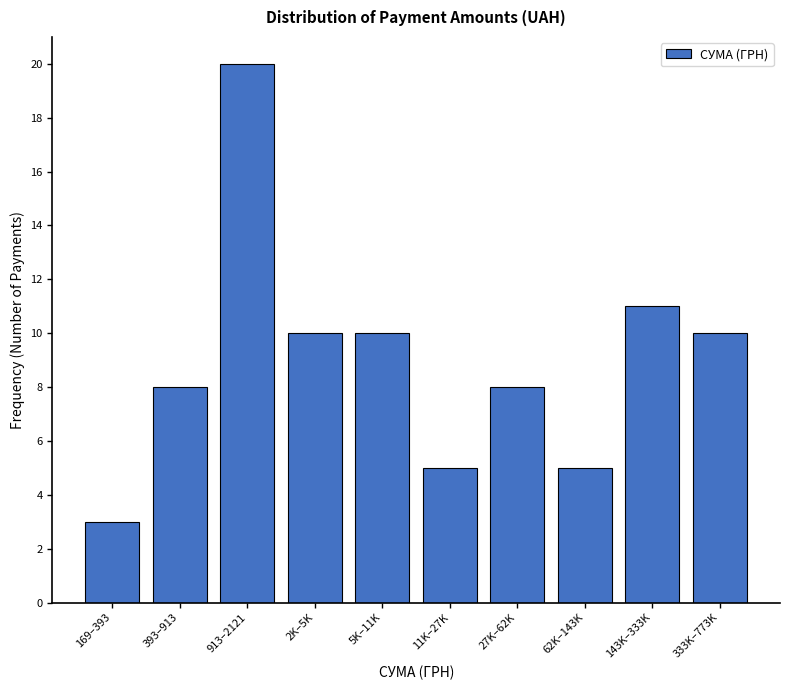

Reading right to left, list all the values displayed in this chart.

10	11	5	8	5	10	10	20	8	3